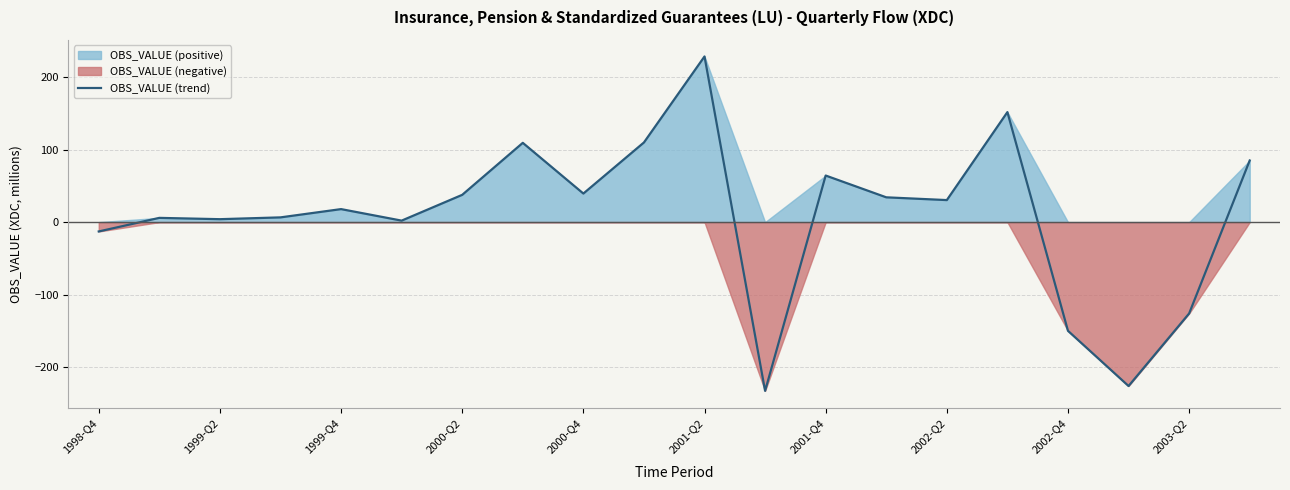

What is the minimum value shown in the chart?

-233.0